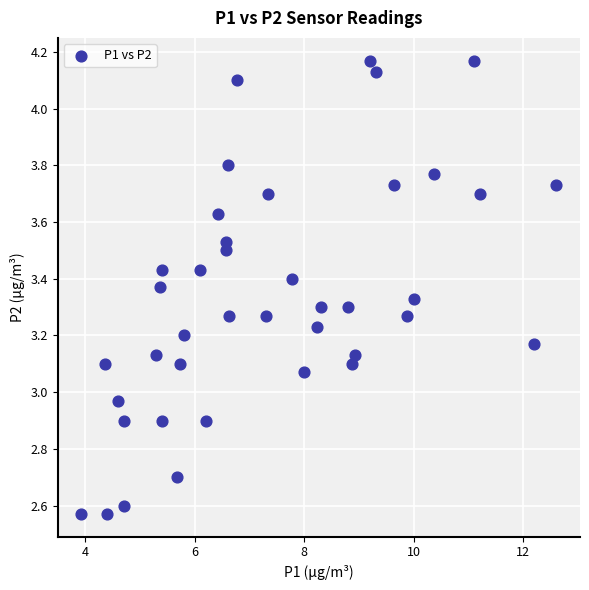

What is the range of X values (max minus min)?

8.7